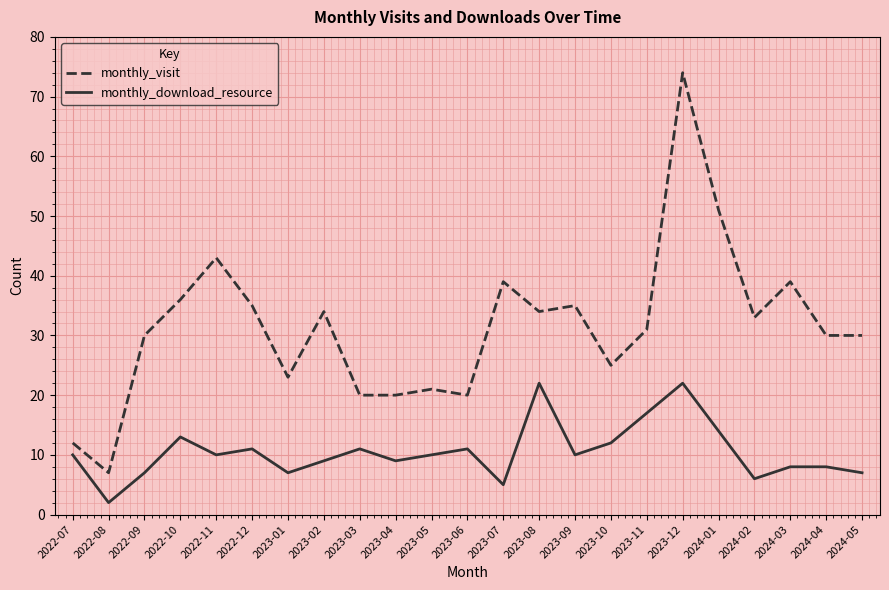

Is the value of monthly_download_resource at 2024-03 greater than the value of monthly_visit at 2022-12?

No